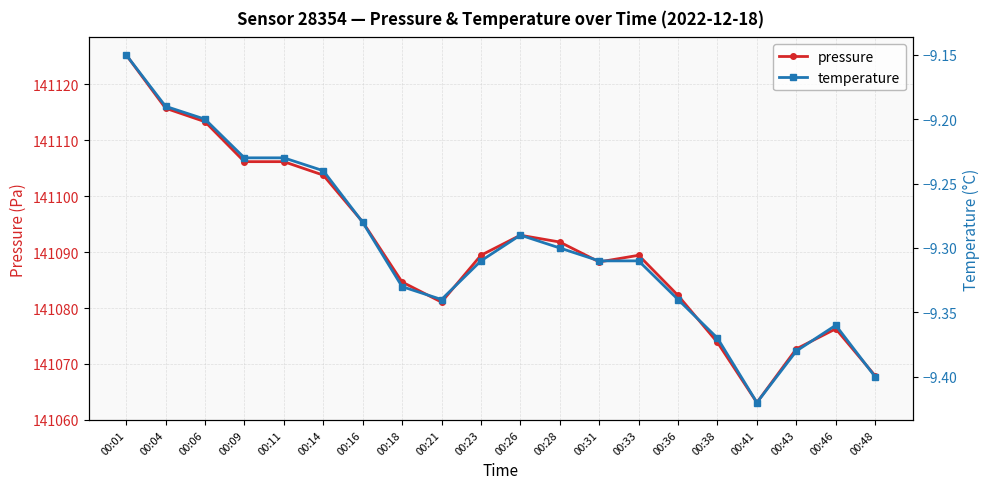

Is the value of temperature at 00:38 greater than the value of pressure at 00:48?

No